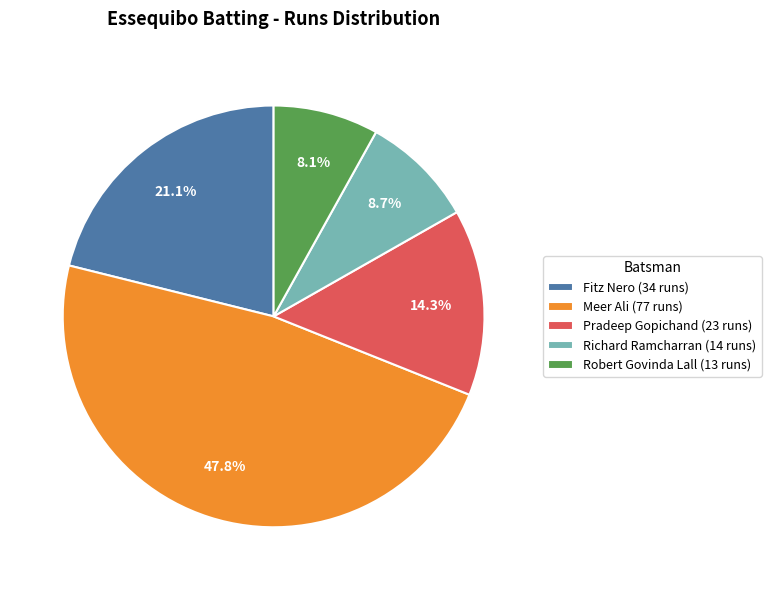

What is the largest slice in the pie chart?

Meer Ali (77 runs)